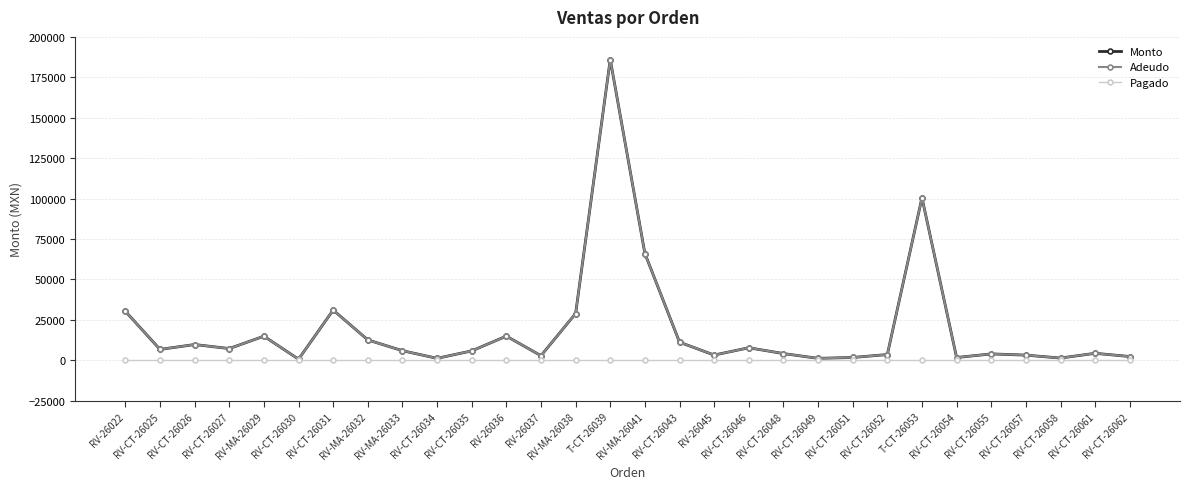

What is the difference between the second highest and minimum values in the Adeudo series?

99873.0